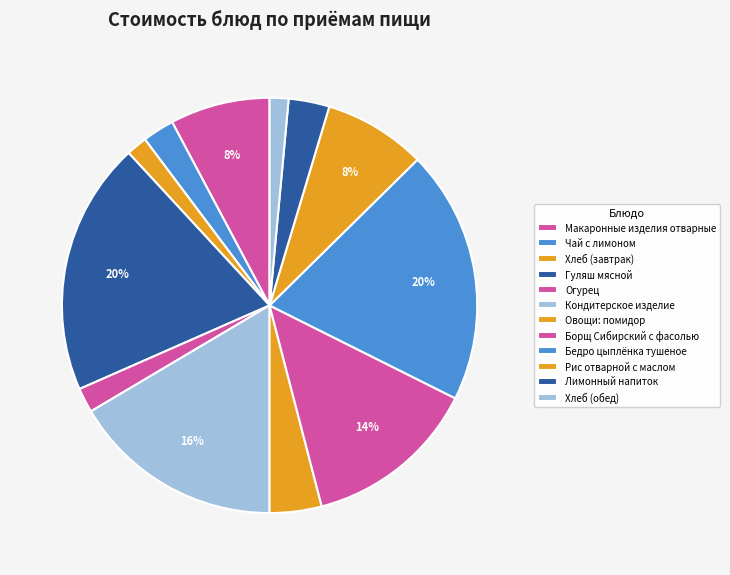

The Бедро цыплёнка тушеное slice represents 20% of the pie. True or false?

True